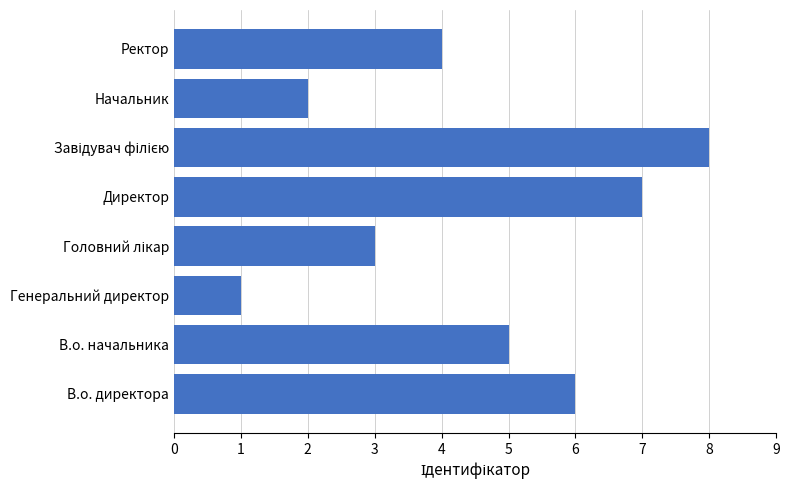

The chart shows a value of 4 at Ректор. True or false?

True